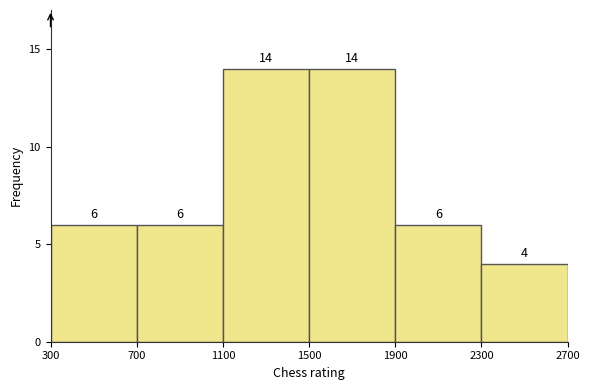

Reading left to right, list every bar in this chart as the range it spans on the x-axis followed by its height.

300 to 700: 6
700 to 1100: 6
1100 to 1500: 14
1500 to 1900: 14
1900 to 2300: 6
2300 to 2700: 4